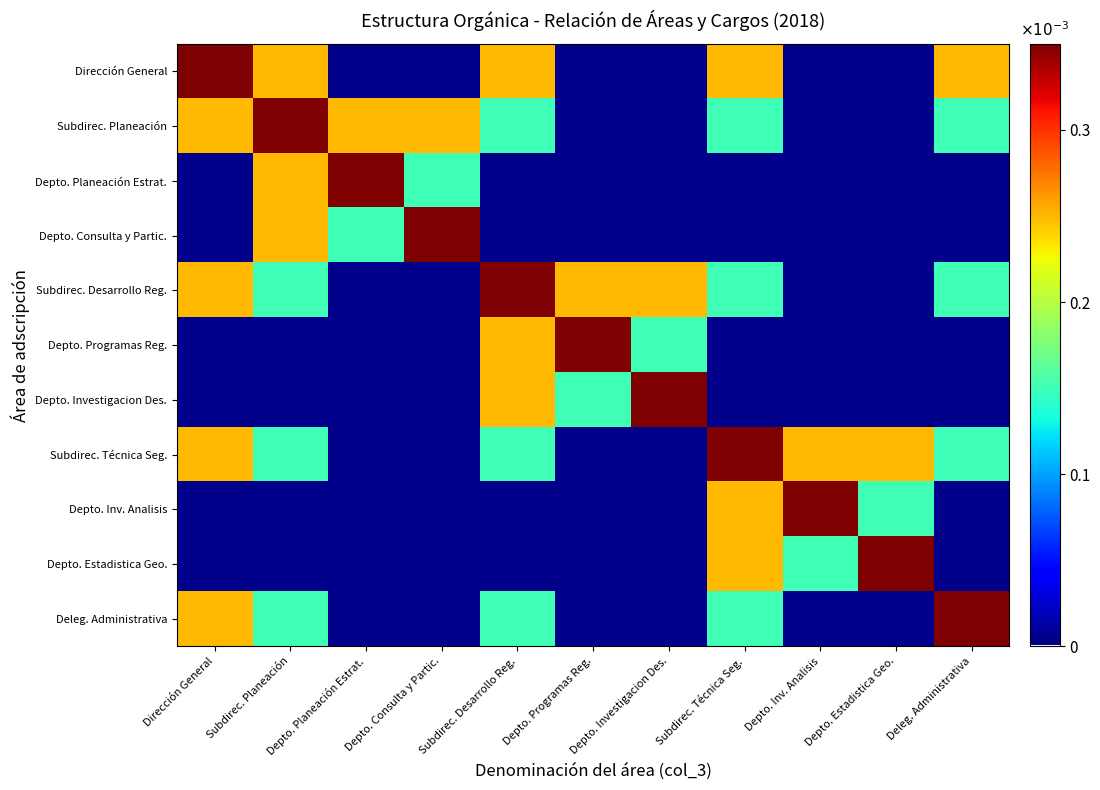

Which series has the widest spread of values?

Dirección General